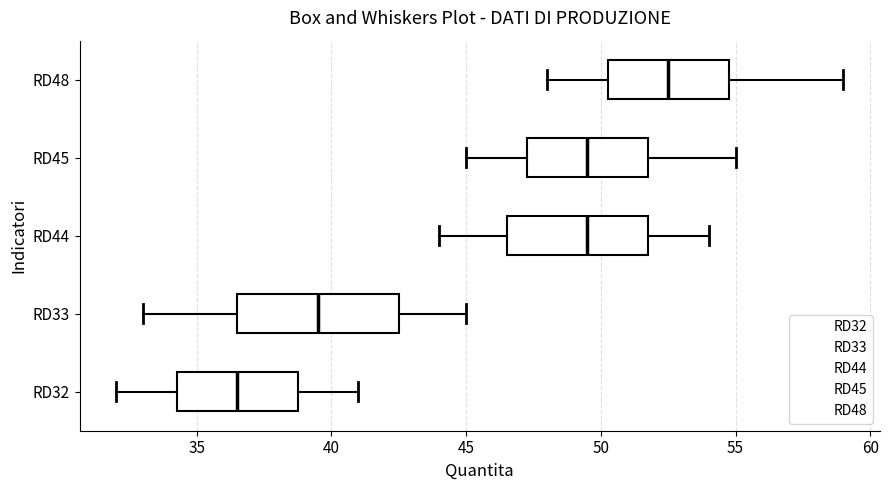

Reading bottom to top, transcribe this box plot: for each box, give where its median line is, the range the box spans, and where its two whiskers end, as read against the x-axis. The values are not printed on the chart, so give them approximately, as read against the axis.

RD32: median 36.5, box 34.5 to 39.0, whiskers 32.0 to 41.0
RD33: median 39.5, box 36.5 to 42.5, whiskers 33.0 to 45.0
RD44: median 49.5, box 46.5 to 52.0, whiskers 44.0 to 54.0
RD45: median 49.5, box 47.5 to 52.0, whiskers 45.0 to 55.0
RD48: median 52.5, box 50.5 to 55.0, whiskers 48.0 to 59.0